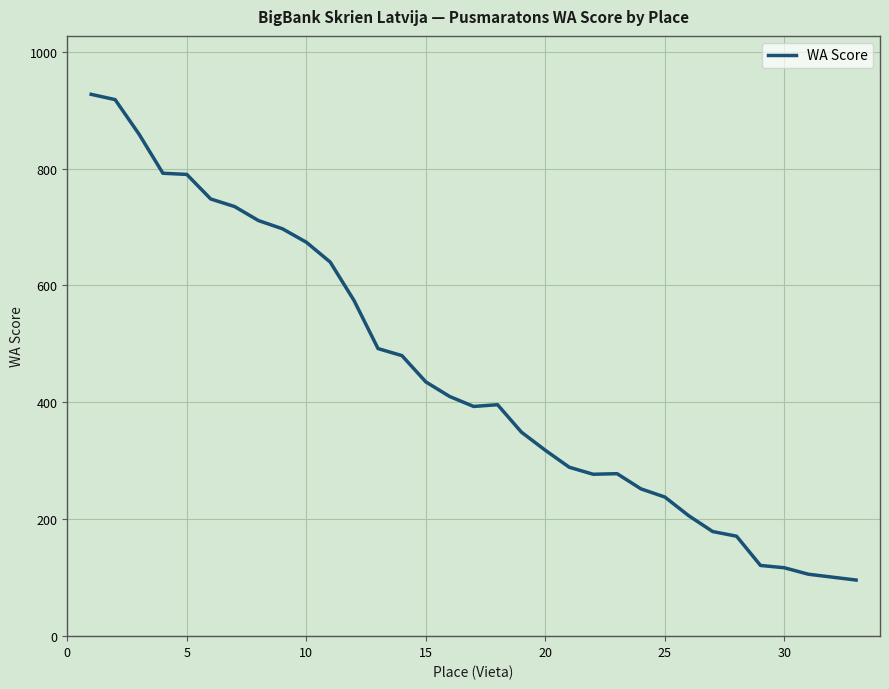

What is the difference between the maximum and minimum values?

831